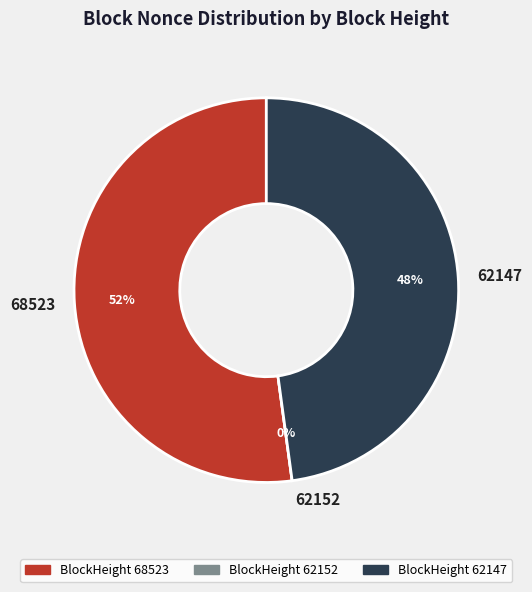

Is the sum of 62152 and 62147 greater than half?

No